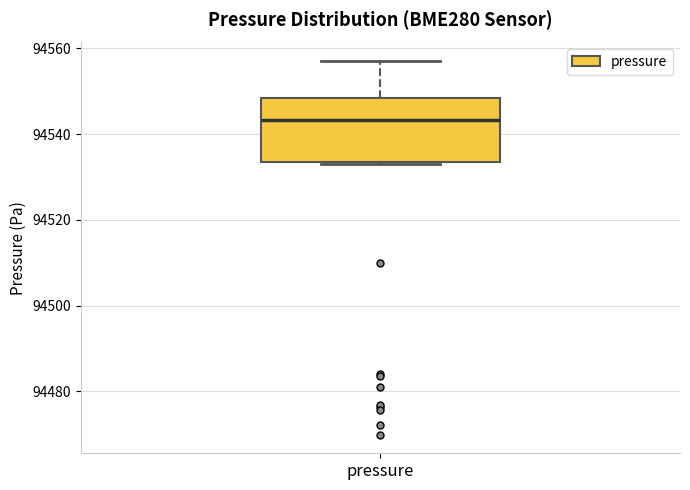

Transcribe this box plot: give where the median line is, the range the box spans, and where the two whiskers end, as read against the y-axis. The values are not printed on the chart, so give them approximately, as read against the axis.

median 94544, box 94534 to 94548, whiskers 94534 to 94558